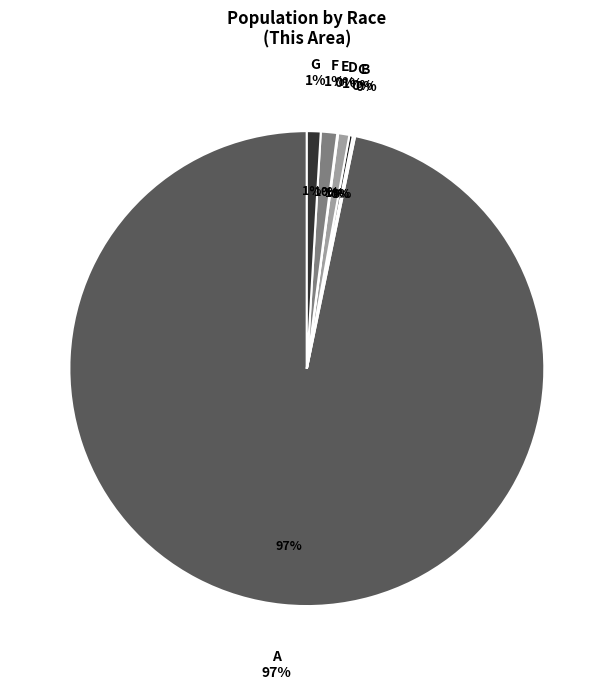

To the nearest percent, what portion does Asian alone represent?

1%